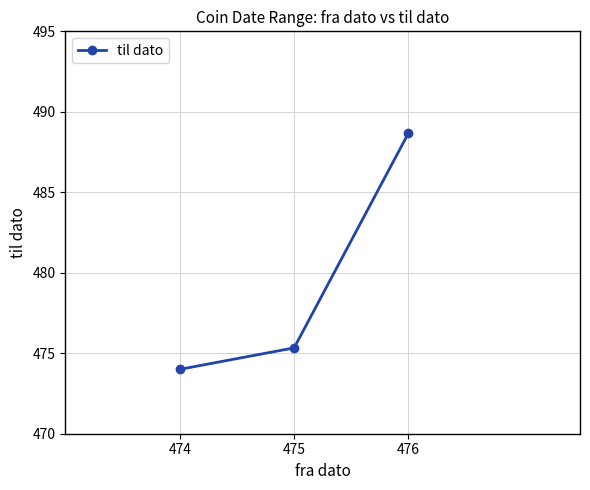

The value at 474 is 792.0. True or false?

False